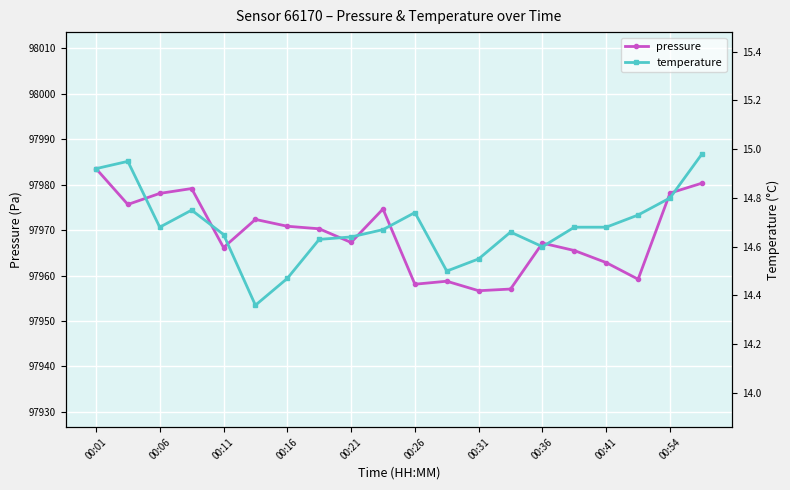

What is the highest value of the temperature series?

15.0